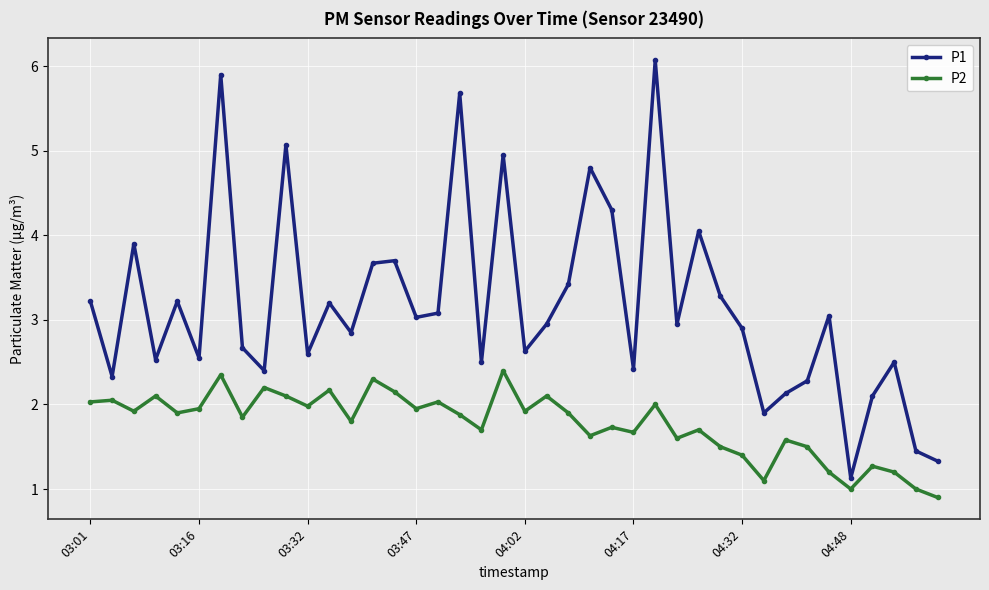

True or false: P2 and P1 intersect in this chart.

False